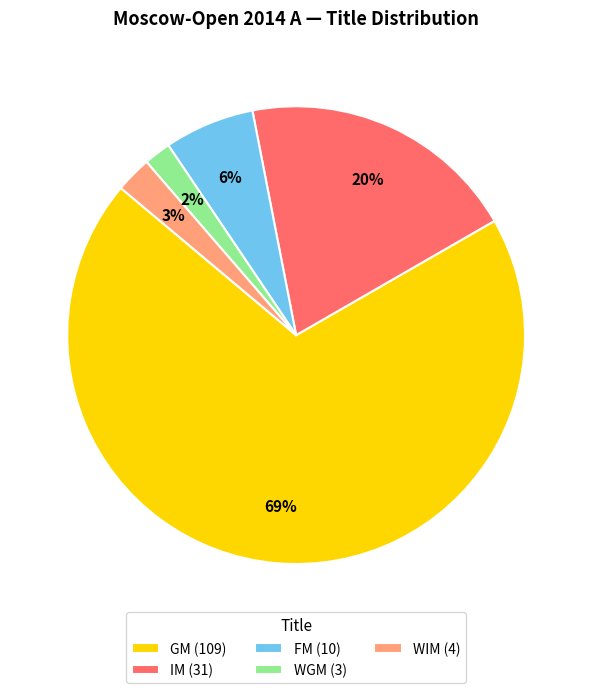

Approximately how many times larger is the value at IM compared to GM?

0.3